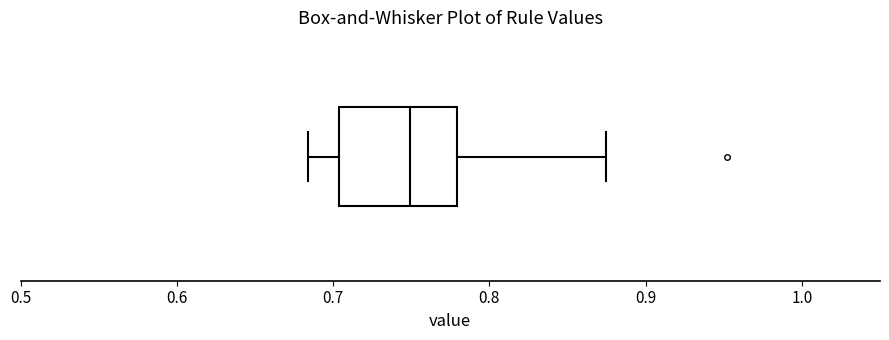

Where does the median line of the box sit on the x-axis? The values are not printed on the chart, so give them approximately, as read against the axis.

0.75